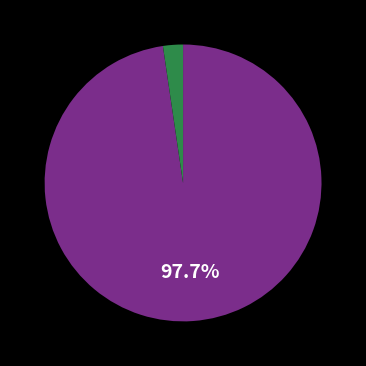

Is there any slice that represents more than half of the pie?

Yes